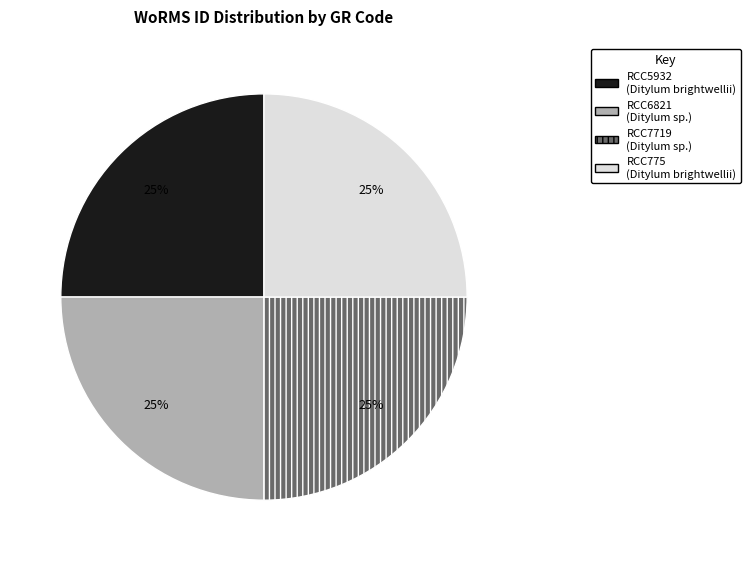

To the nearest percent, what portion does RCC7719 represent?

25%